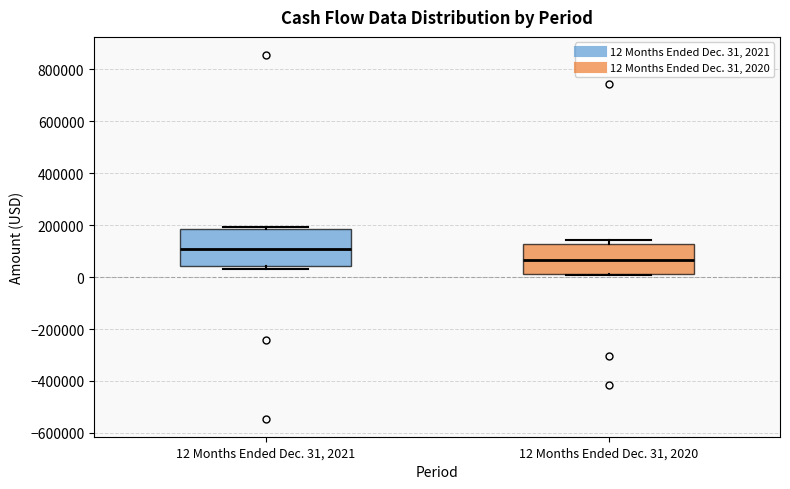

Comparing the boxes themselves (not the whiskers), which one is the tallest?

12 Months Ended Dec. 31, 2021